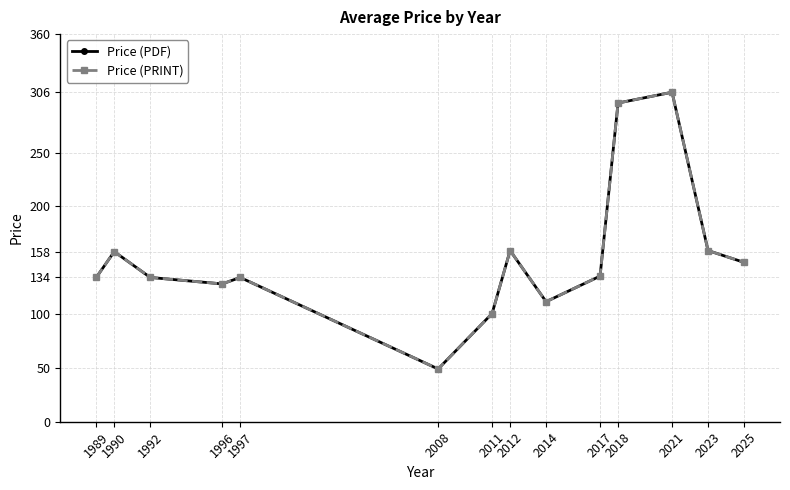

What is the difference between the maximum and minimum values in the Price (PDF) series?

257.0